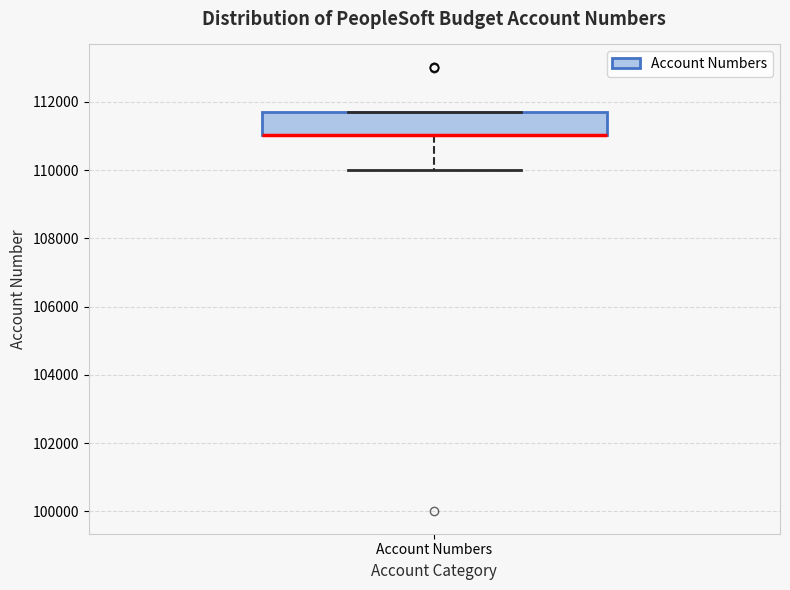

Where is the upper edge of the box for Account Numbers on the y-axis? The values are not printed on the chart, so give them approximately, as read against the axis.

111800